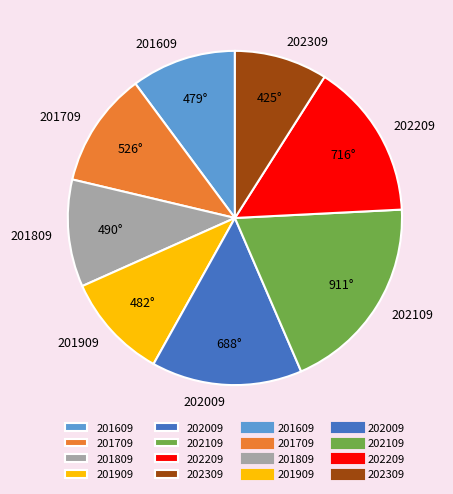

Is it true that 202109 is 28% of the pie?

False